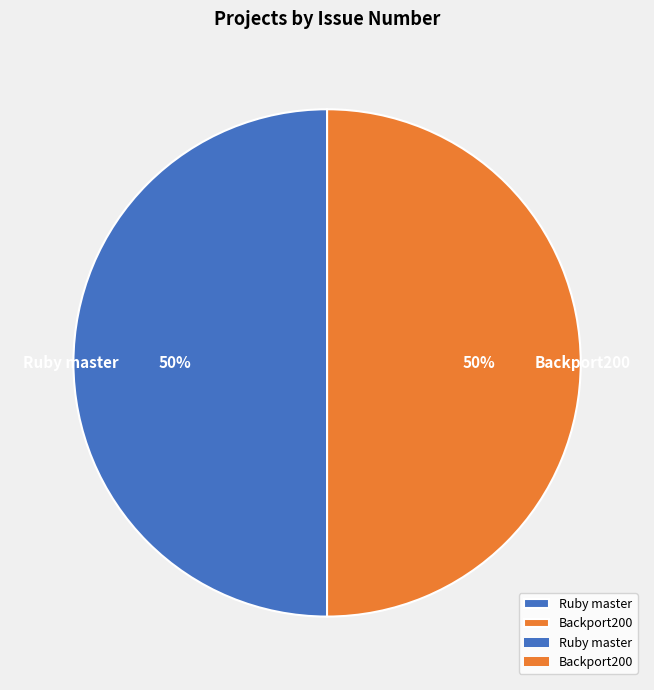

Do Ruby master and Backport200 together represent more than half of the pie?

Yes